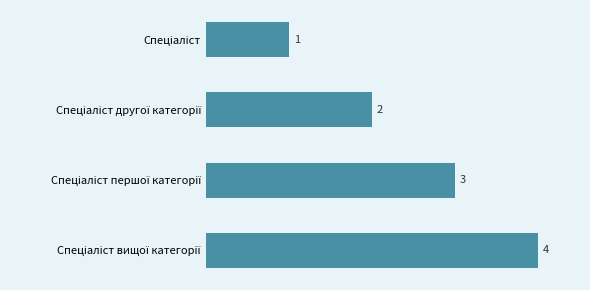

What is the sum of all values?

10